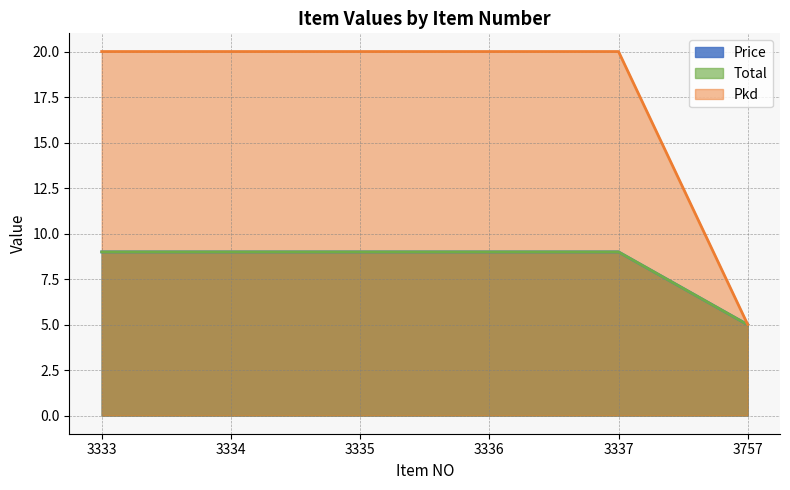

Reading right to left, list all the values displayed in this chart.

Price: 5.0	9.0	9.0	9.0	9.0	9.0
Total: 5.0	9.0	9.0	9.0	9.0	9.0
Pkd: 5.0	20.0	20.0	20.0	20.0	20.0